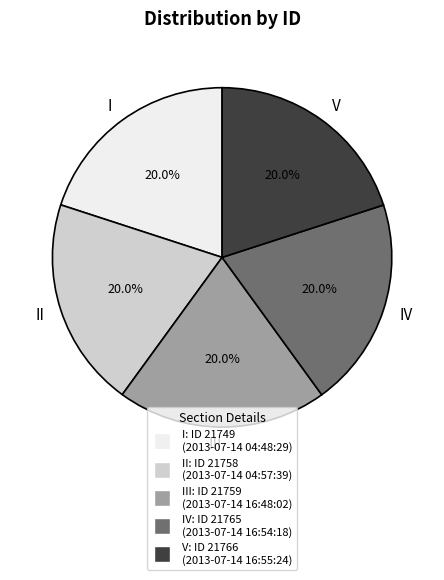

Does V account for over 50% of the chart?

No